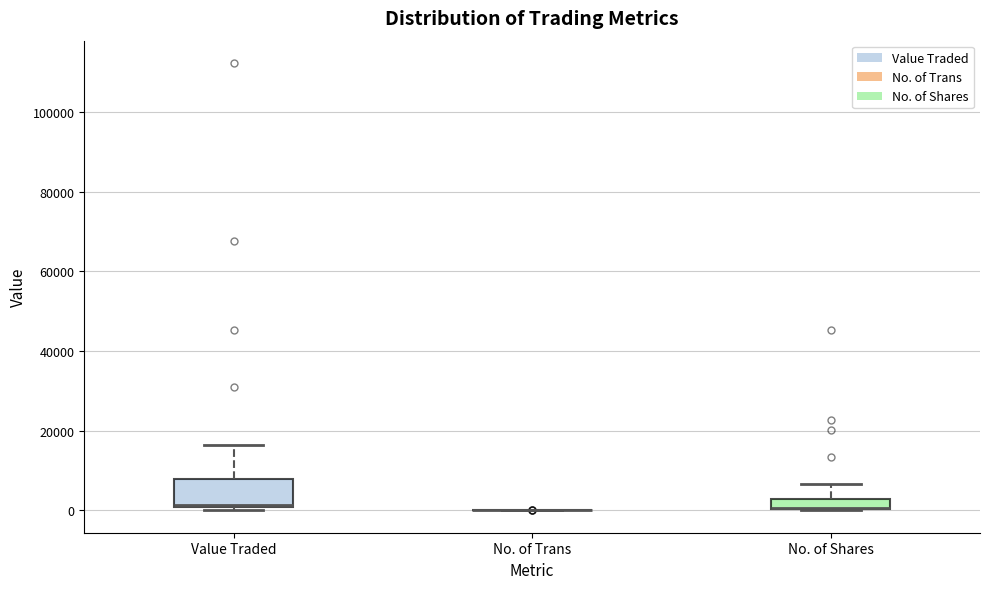

Comparing the boxes themselves (not the whiskers), which one is the tallest?

Value Traded